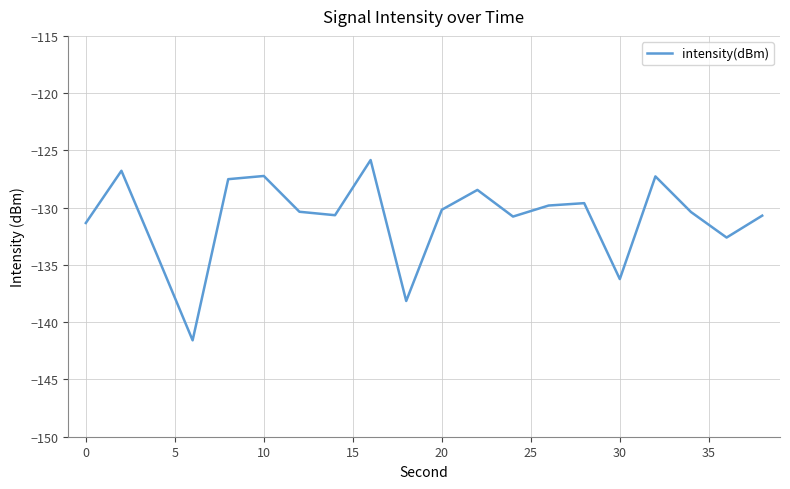

What is the maximum value shown in the chart?

-125.8